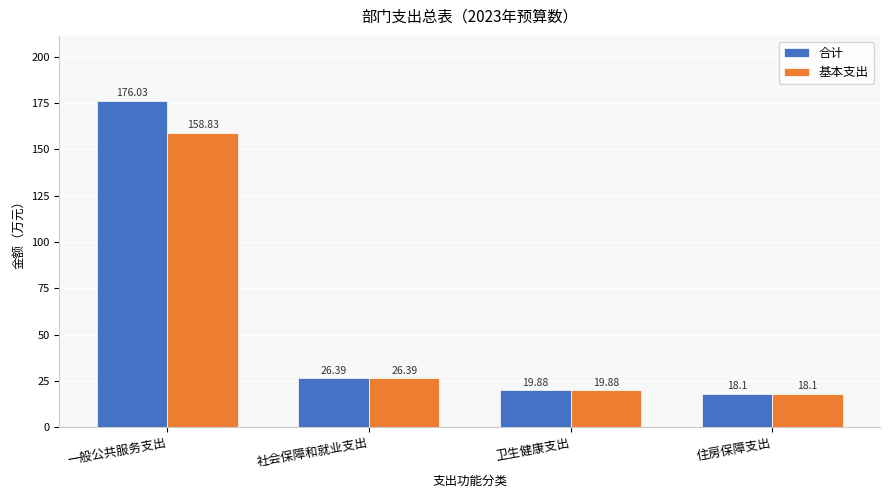

What is the difference between the maximum and minimum values in the 合计 series?

157.9